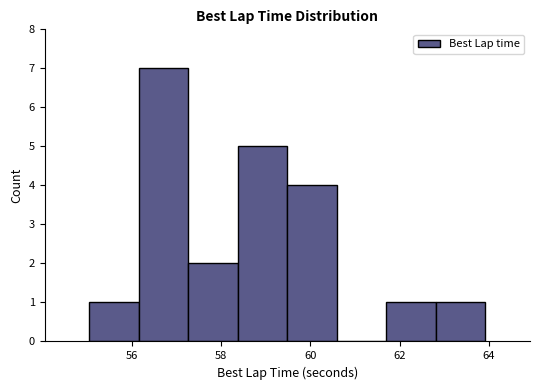

Reading left to right, transcribe this chart: for each bar, give the range it covers on the x-axis and its height. Neither the bar edges nor the heights are printed on the chart, so give them approximately, as read against the axes.

55.0 to 56.2: 1
56.2 to 57.2: 7
57.2 to 58.4: 2
58.4 to 59.4: 5
59.4 to 60.6: 4
60.6 to 61.8: 0
61.8 to 62.8: 1
62.8 to 64.0: 1